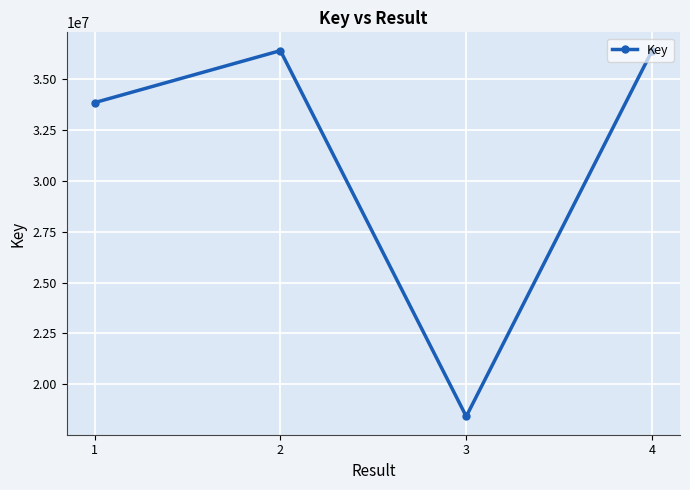

What is the ratio of the value at 4 to the value at 2?

1.0